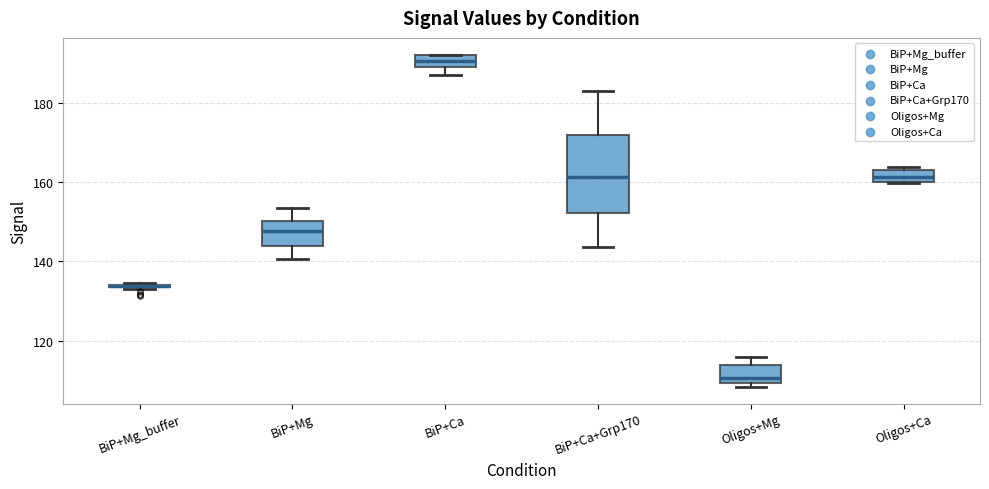

Where is the upper edge of the box for Oligos+Ca on the y-axis? The values are not printed on the chart, so give them approximately, as read against the axis.

162